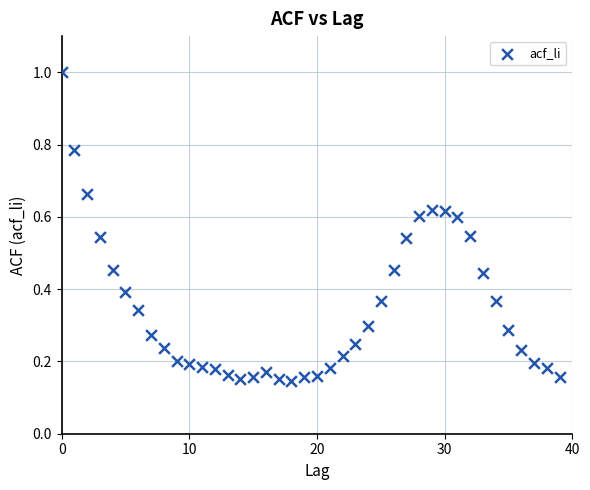

What is the range of Y values (max minus min)?

0.9